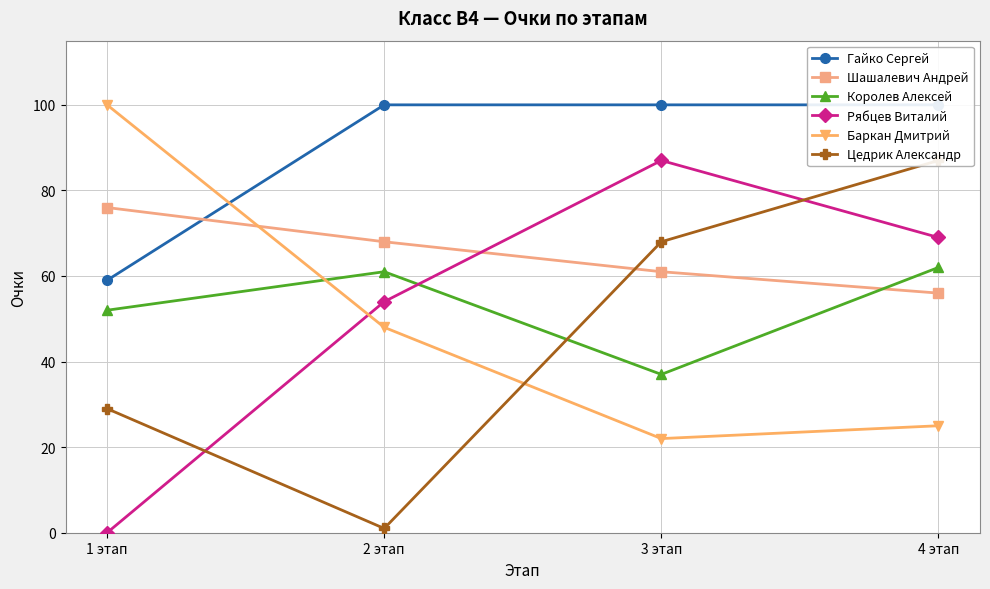

How many data points does each series have?

4